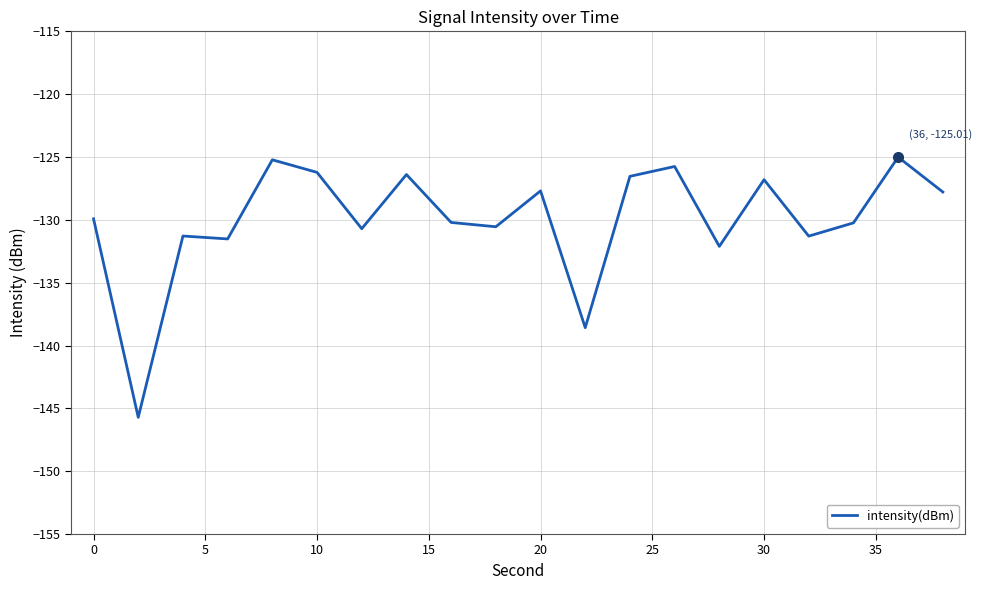

True or false: there are more than 2 points higher than both neighbors.

True